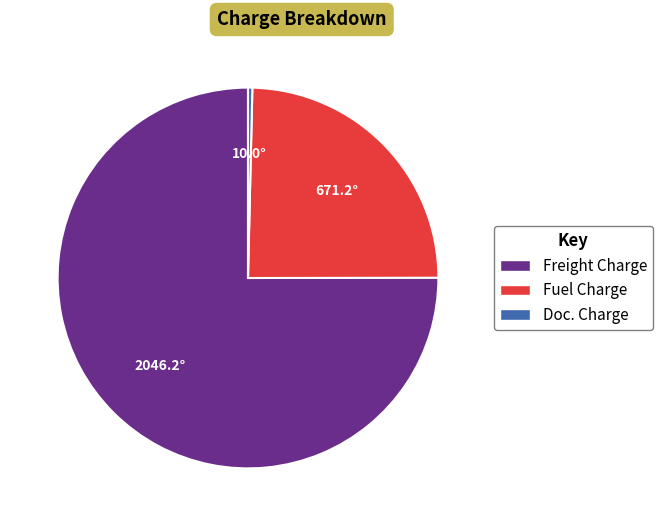

Does any single category account for the majority?

Yes